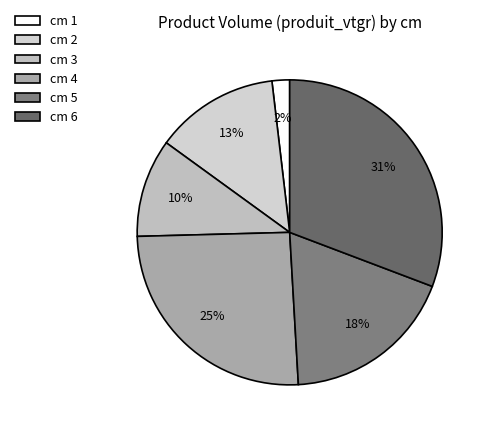

How many slices are in this pie chart?

6